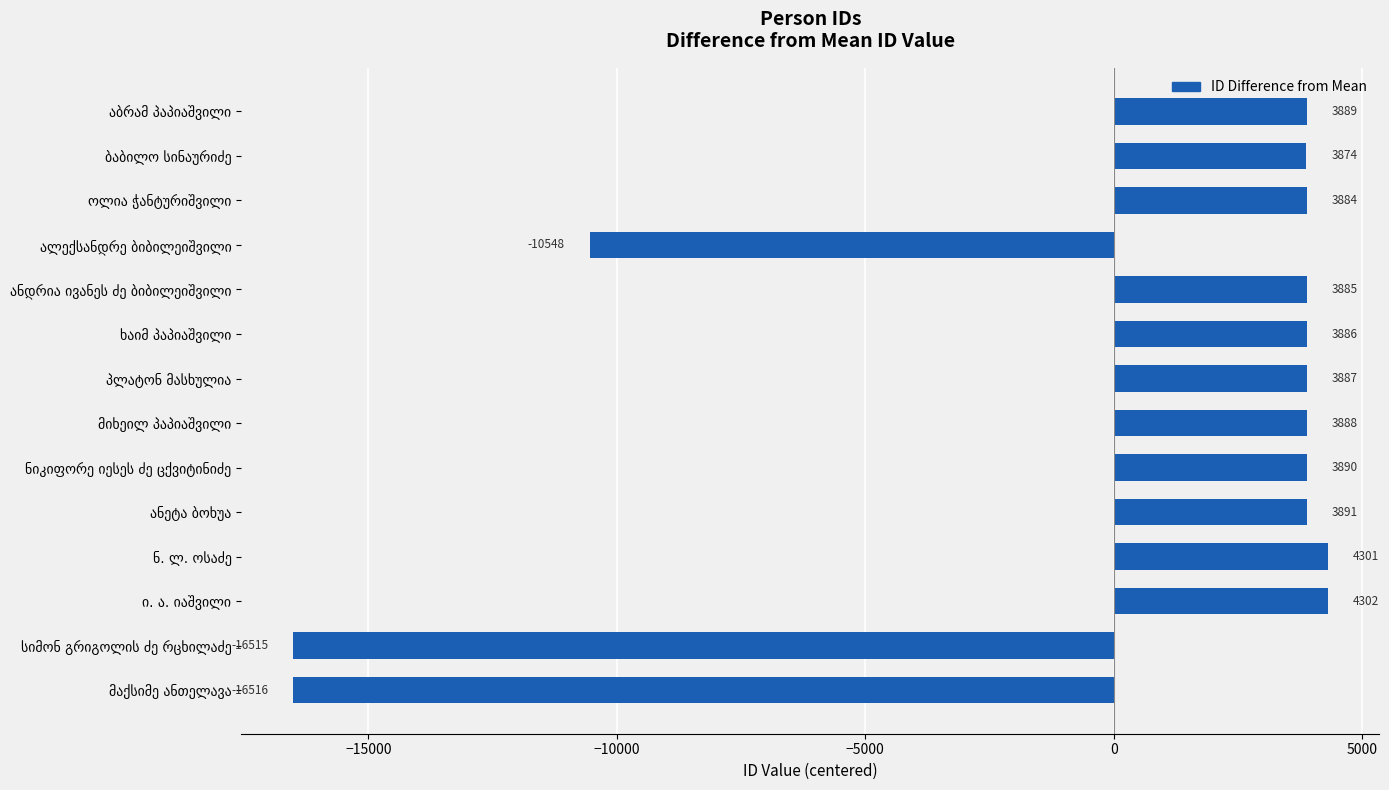

What is the difference between the second highest and minimum values?

20817.0